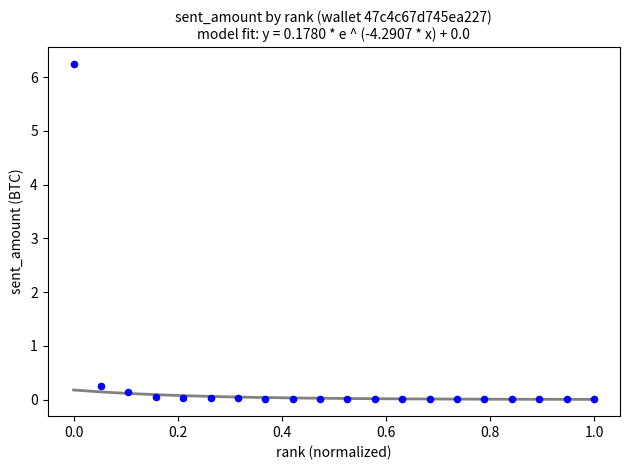

What Y value in the scatter plot is closest to 3?

0.3